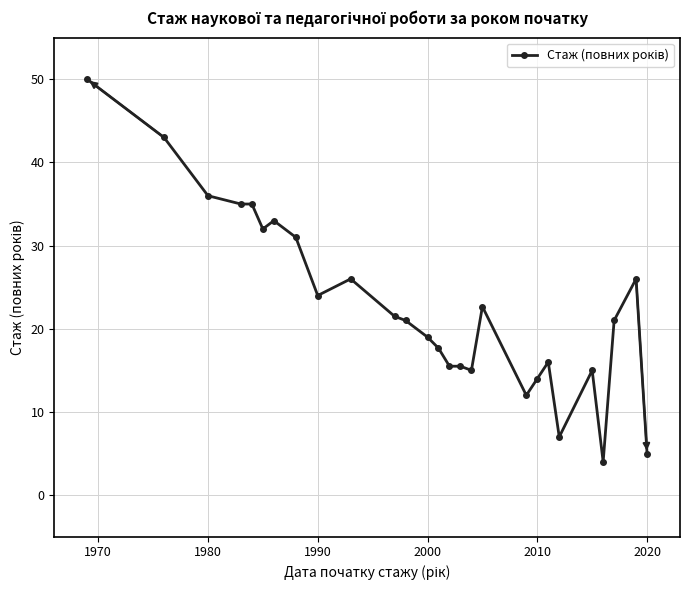

Reading right to left, extract all data points from this chart.

5.0	26.0	21.0	4.0	15.0	7.0	16.0	14.0	12.0	22.7	15.0	15.5	15.5	17.7	19.0	21.0	21.5	26.0	24.0	31.0	33.0	32.0	35.0	35.0	36.0	43.0	50.0